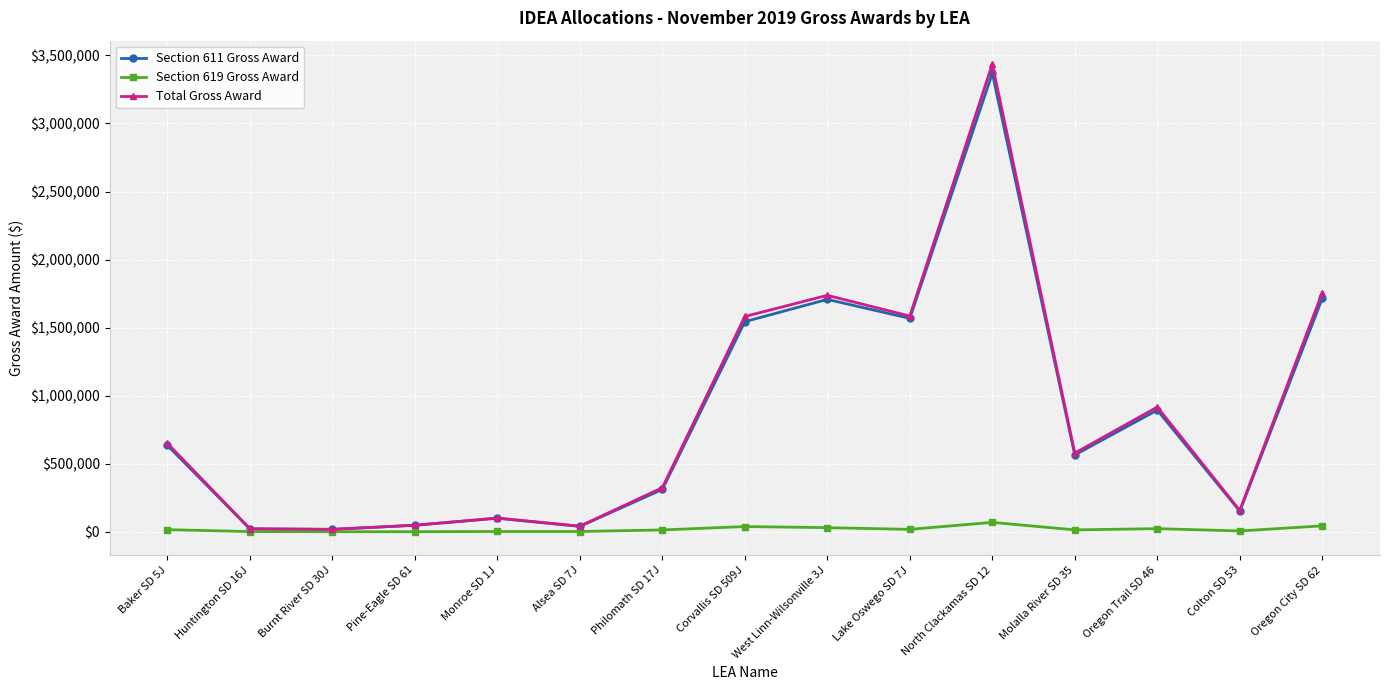

Is the value of Section 611 Gross Award at Oregon Trail SD 46 greater than the value of Total Gross Award at North Clackamas SD 12?

No